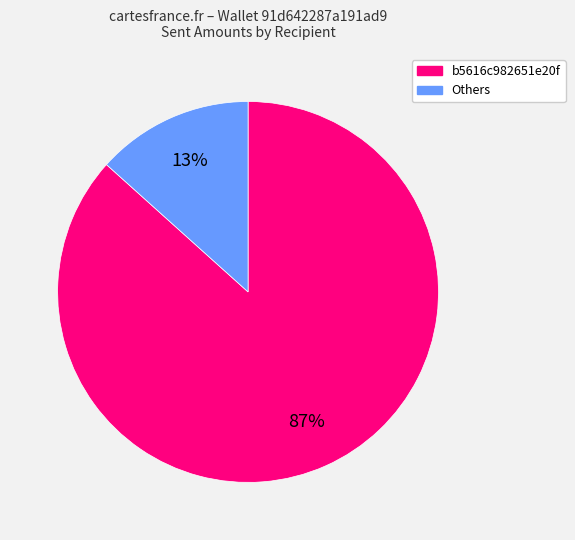

To the nearest percent, what is the average slice percentage?

50%